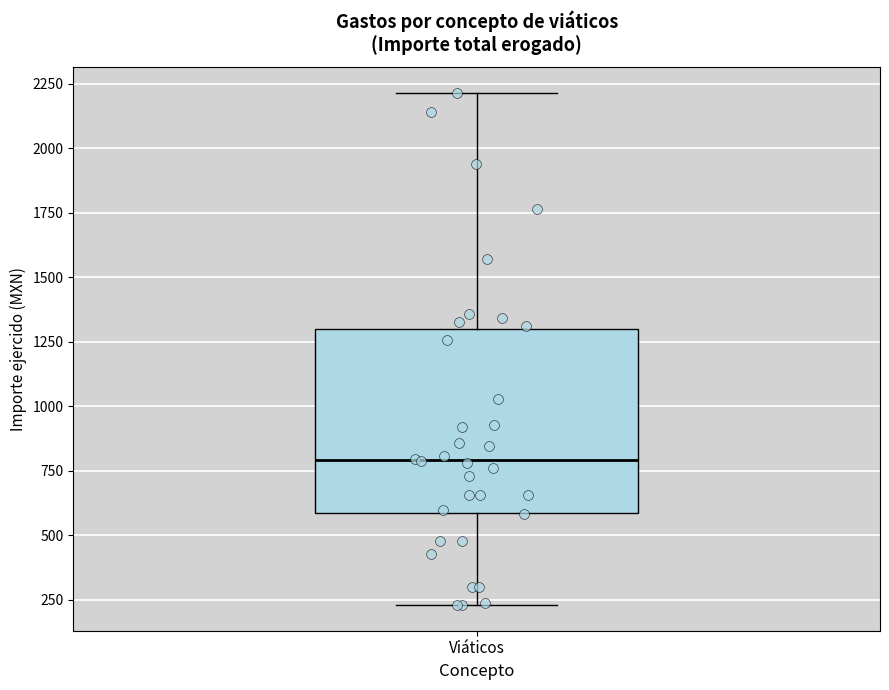

Read this box plot against the y-axis: the position of the median line, the range covered by the box, and the ends of both whiskers. The values are not printed on the chart, so give them approximately, as read against the axis.

median 800, box 600 to 1300, whiskers 250 to 2200